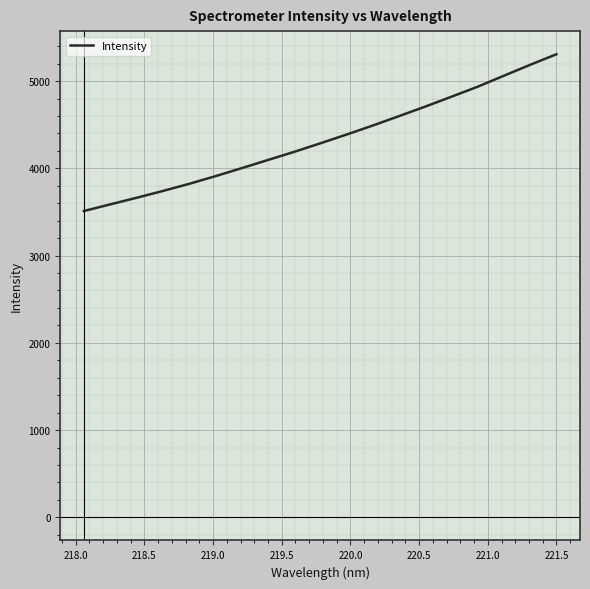

True or false: the data has more than 2 interior local peaks.

False